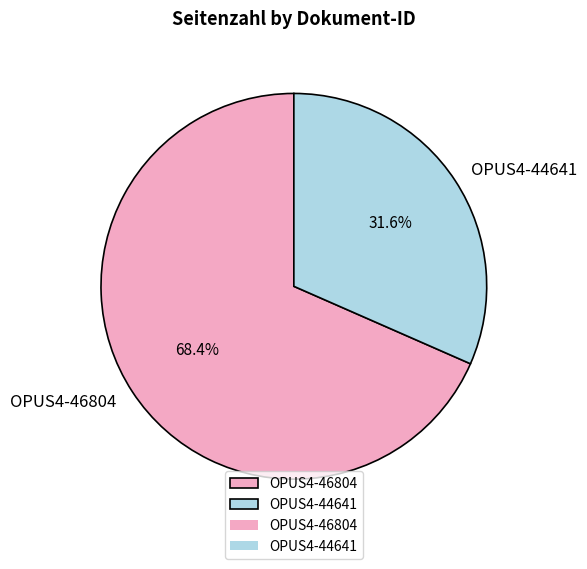

Does OPUS4-46804 account for over 50% of the chart?

Yes